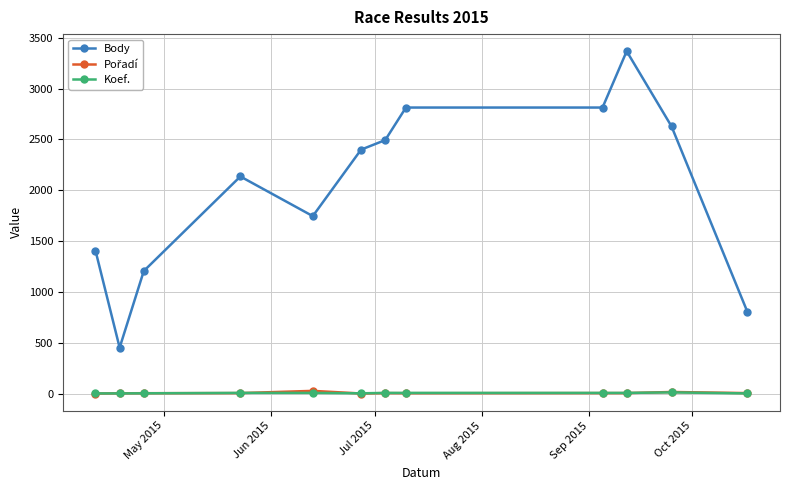

True or false: Body has more than 0 interior local peaks.

True